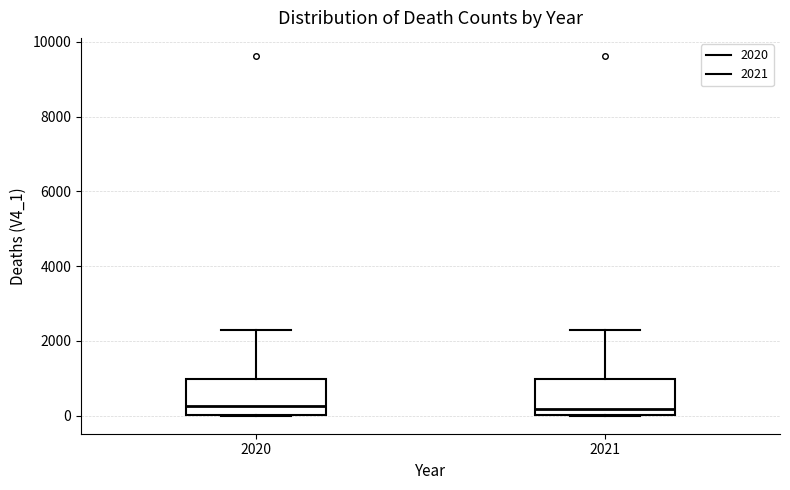

Reading left to right, read every box against the y-axis: the position of its median line, the range the box covers, and the ends of its whiskers. The values are not printed on the chart, so give them approximately, as read against the axis.

2020: median 200, box 0 to 1000, whiskers 0 to 2200
2021: median 200, box 0 to 1000, whiskers 0 to 2200